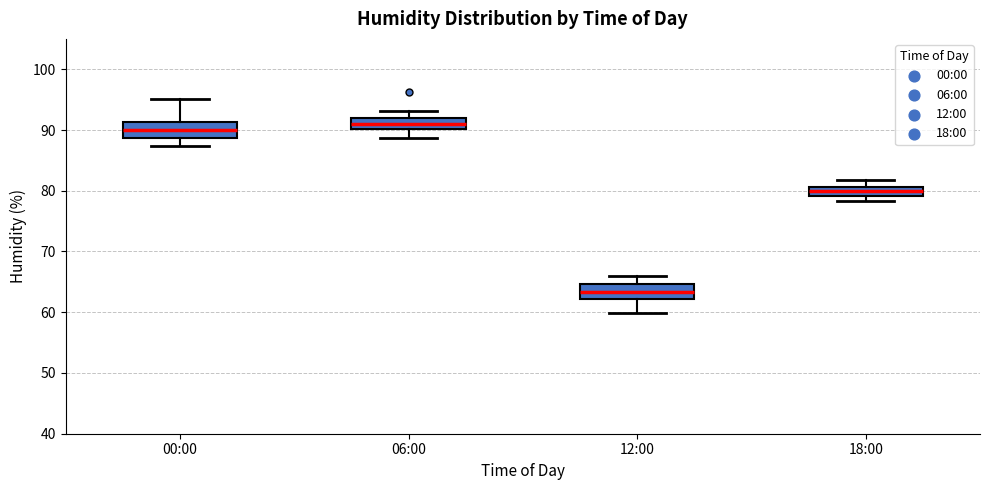

Reading left to right, transcribe this box plot: for each box, give where its median line is, the range the box spans, and where its two whiskers end, as read against the y-axis. The values are not printed on the chart, so give them approximately, as read against the axis.

00:00: median 90, box 89 to 91, whiskers 87 to 95
06:00: median 91, box 90 to 92, whiskers 89 to 93
12:00: median 63, box 62 to 65, whiskers 60 to 66
18:00: median 80, box 79 to 81, whiskers 78 to 82